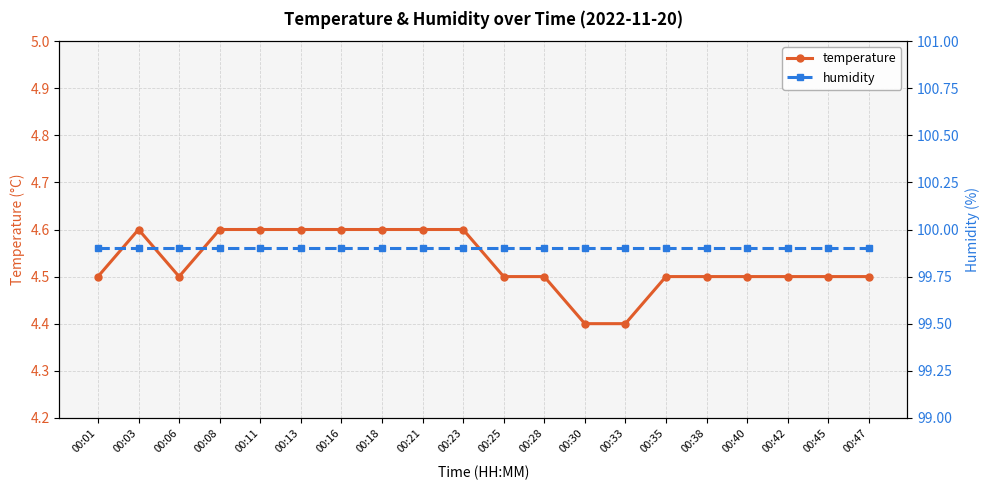

Which series has the largest total across all categories?

humidity